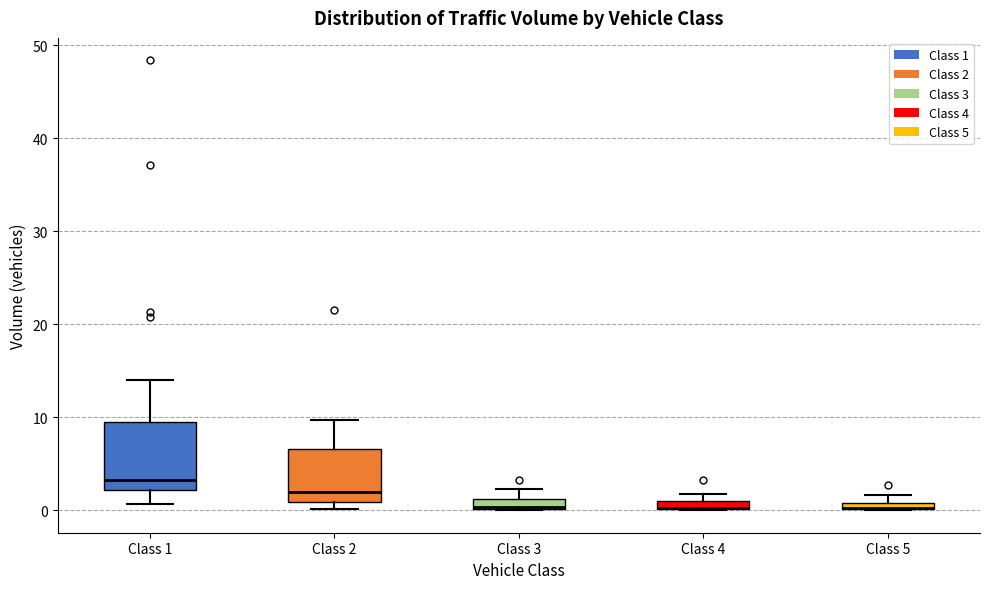

Which box is the tallest, from its lower edge to its upper edge?

Class 1